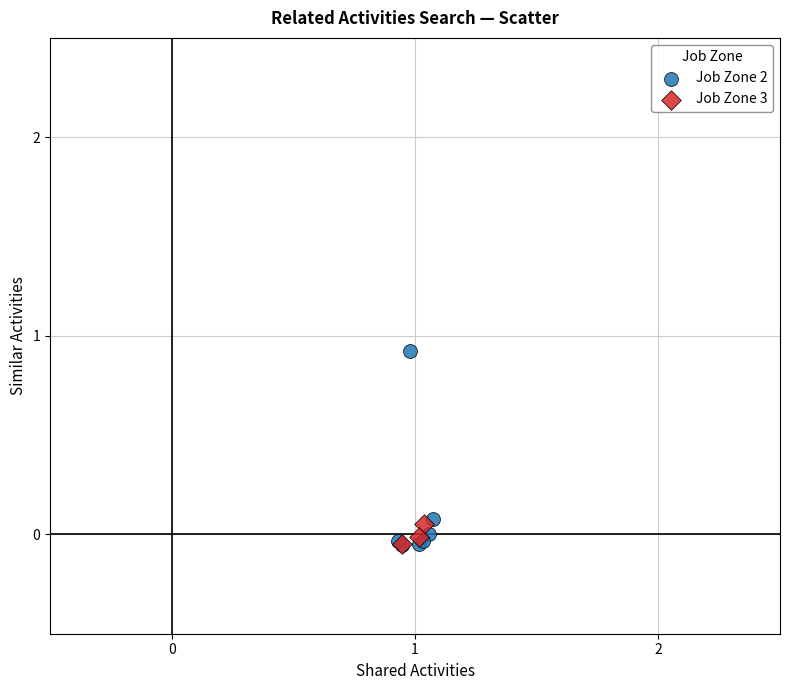

Which series has the largest Y range (max minus min)?

Job Zone 2